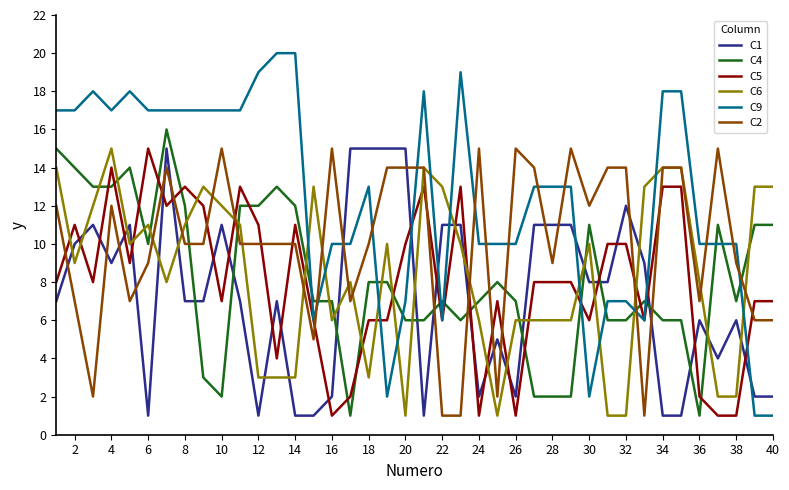

Which series has the widest spread of values?

C9